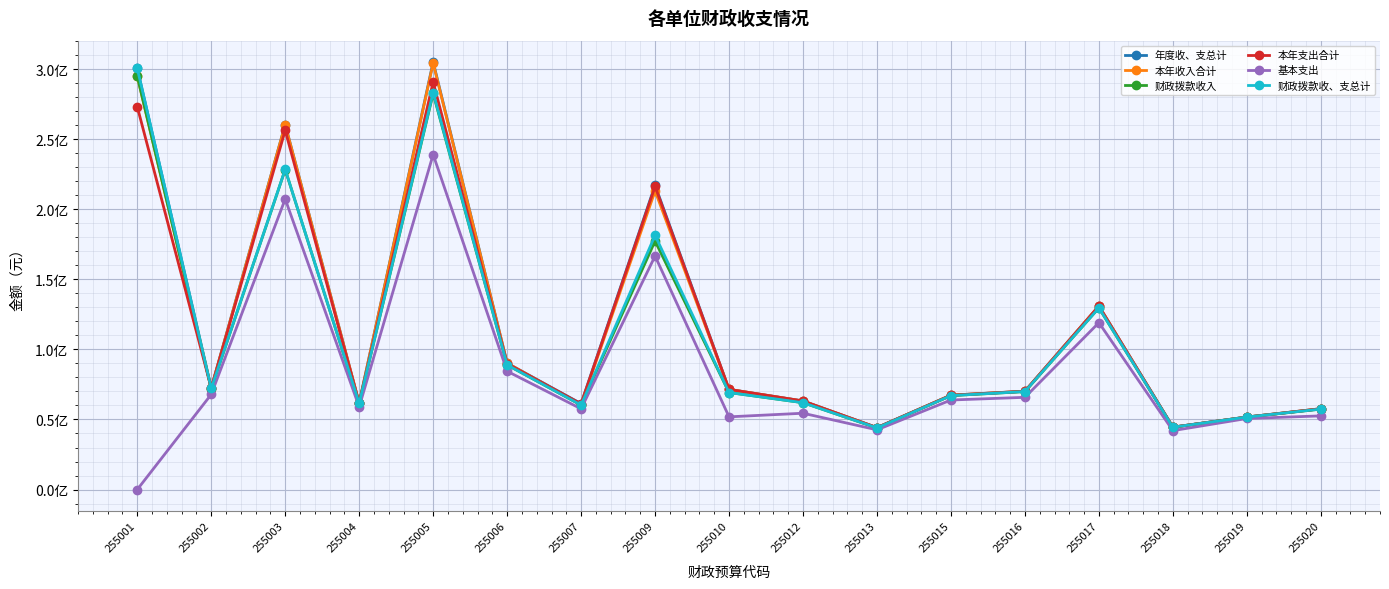

Rank the series at 255007 from highest to lowest value.

年度收、支总计, 本年支出合计, 本年收入合计, 财政拨款收入, 财政拨款收、支总计, 基本支出